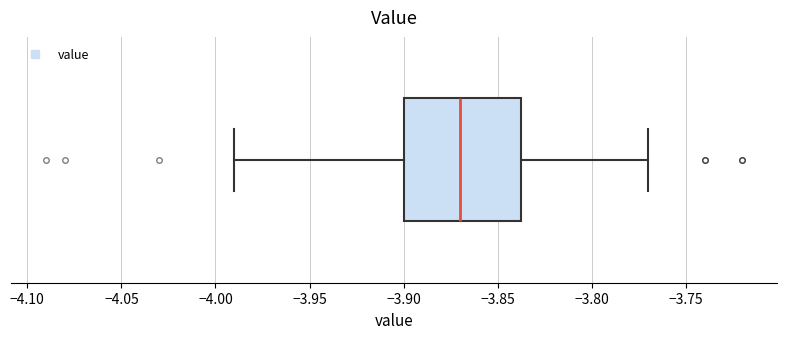

Where does the left whisker of the box end on the x-axis? The values are not printed on the chart, so give them approximately, as read against the axis.

-3.990